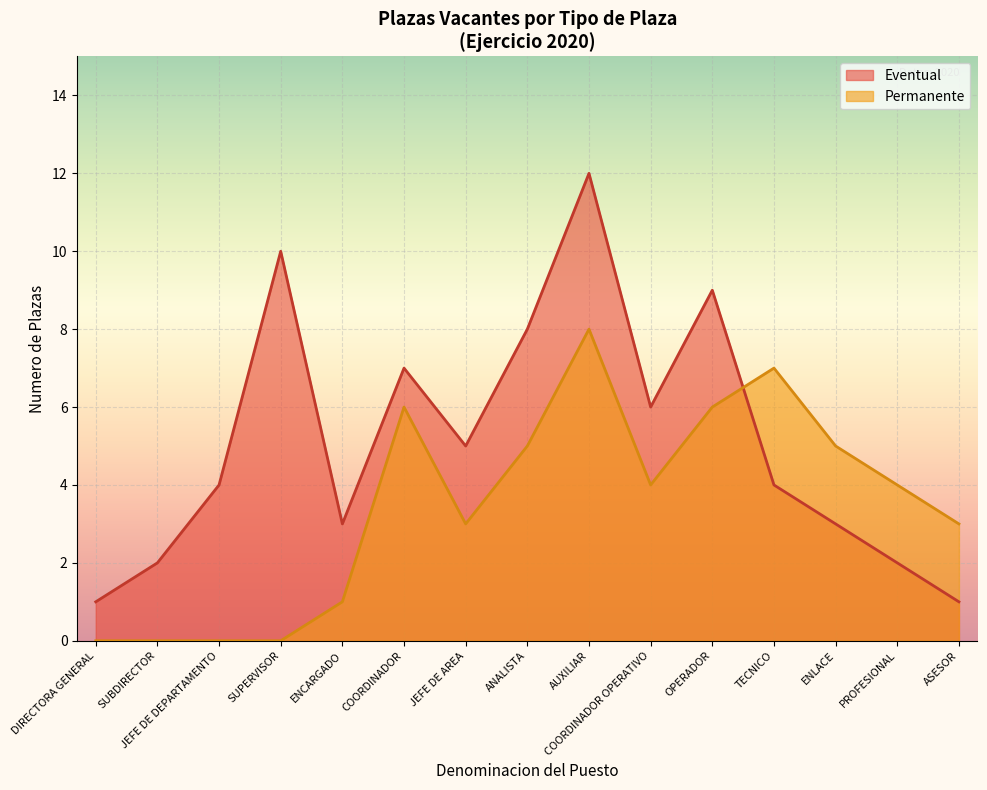

True or false: Permanente and Eventual cross at least once.

True